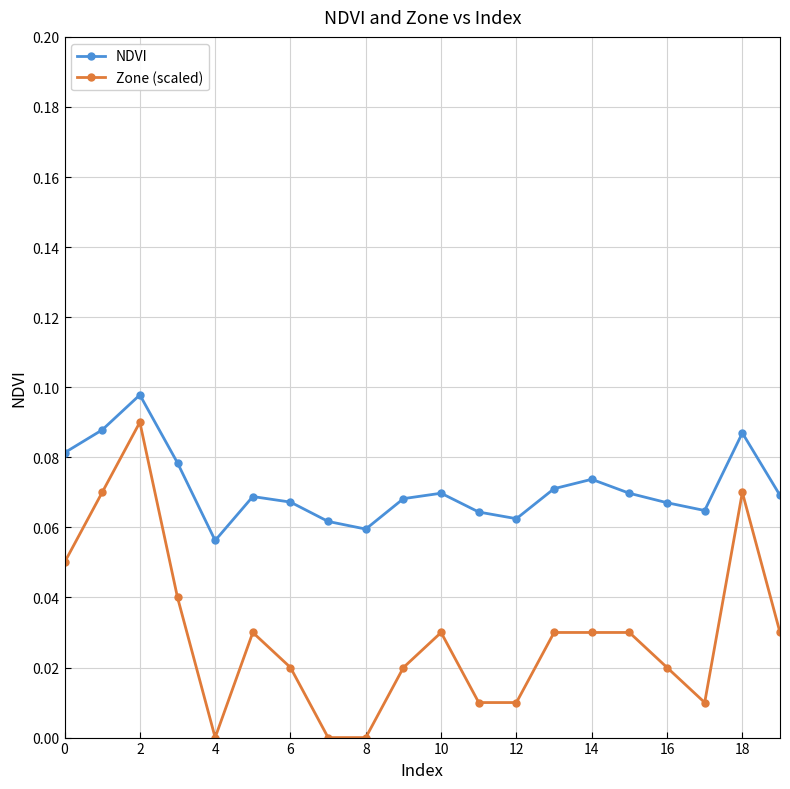

Does the chart have visible grid lines?

Yes